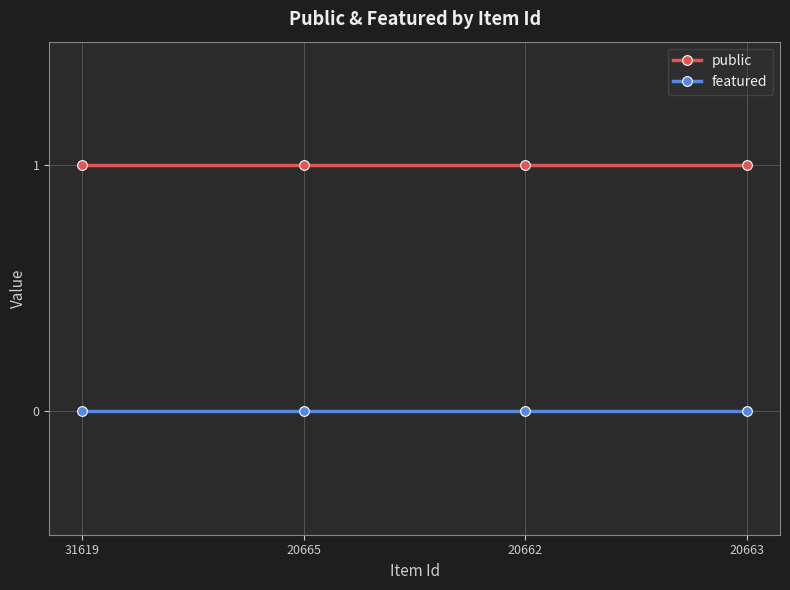

What is the difference between the highest and lowest values at 20662?

1